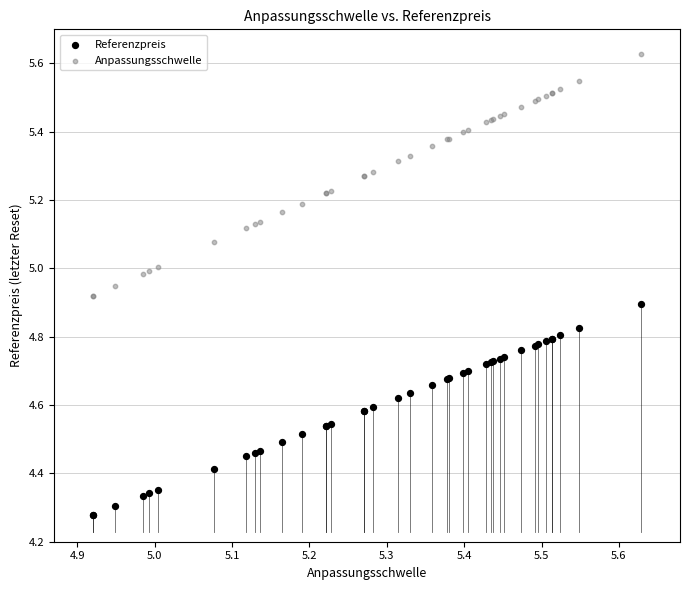

Which series contains the highest Y value?

Anpassungsschwelle